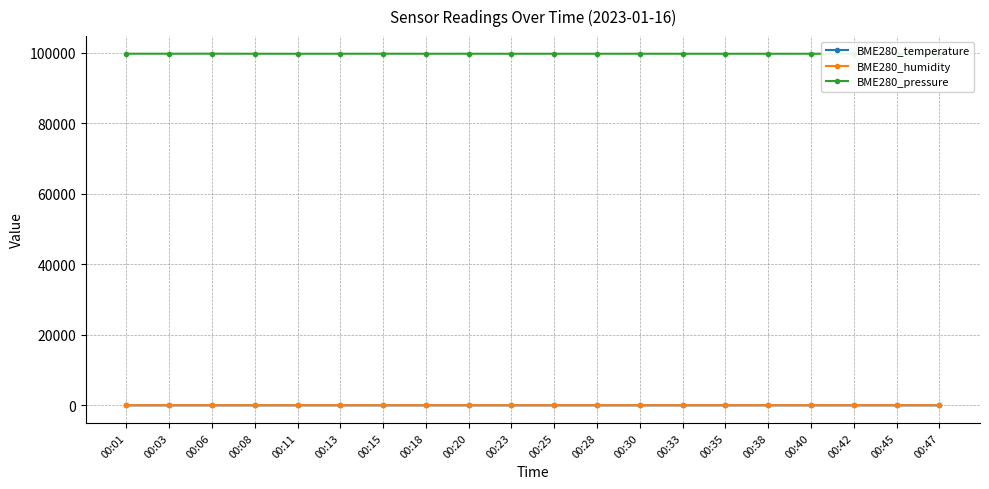

True or false: BME280_humidity has more than 0 interior local peaks.

True